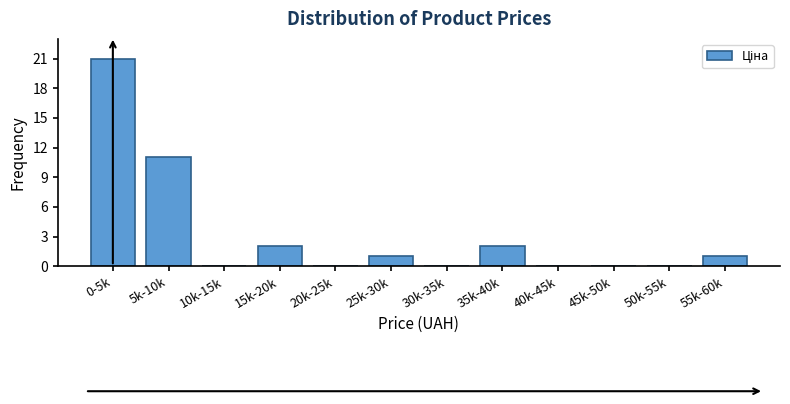

Reading left to right, extract all data points from this chart.

0-5k=21	5k-10k=11	10k-15k=0	15k-20k=2	20k-25k=0	25k-30k=1	30k-35k=0	35k-40k=2	40k-45k=0	45k-50k=0	50k-55k=0	55k-60k=1